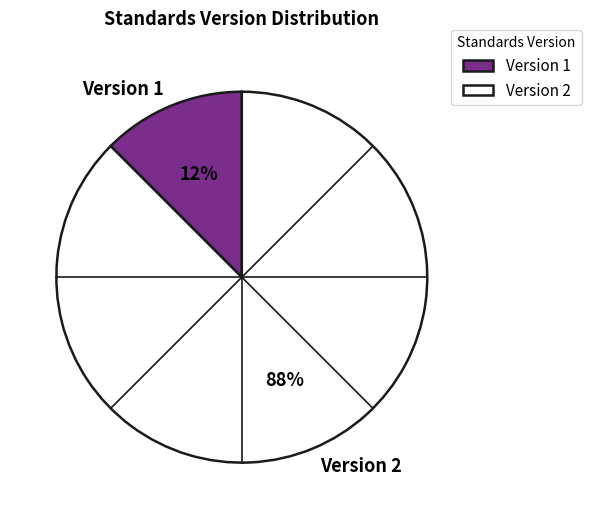

How many segments does this pie chart have?

2